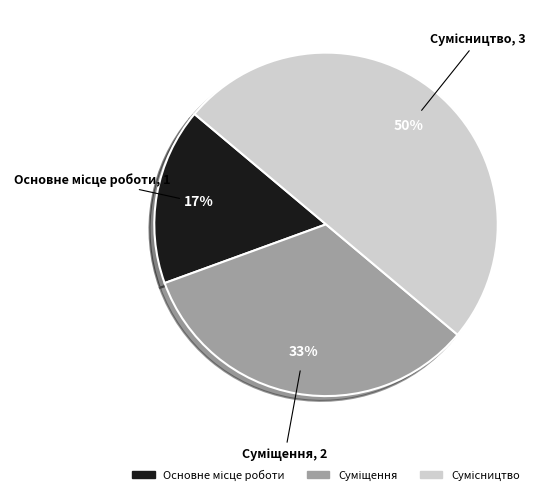

To the nearest percent, what is the average slice percentage?

33%